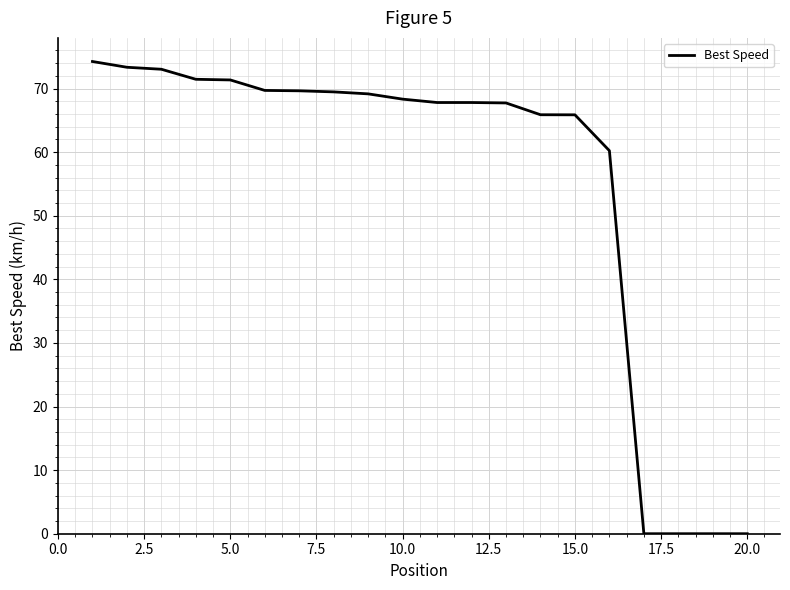

What is the greatest value displayed?

74.2